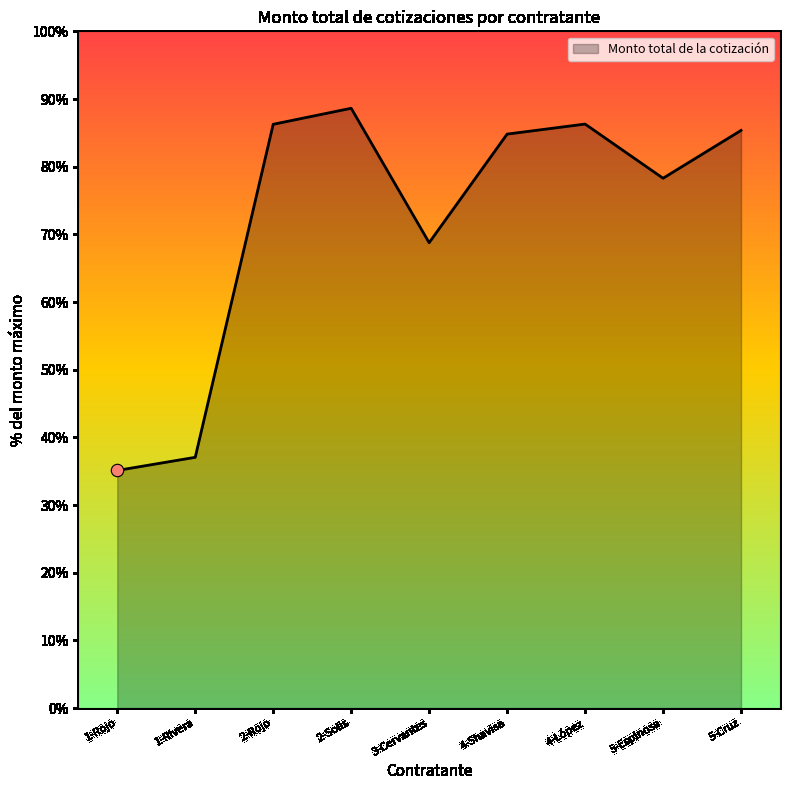

Which has a higher value, 5-Espinosa or 4-Shavisa?

4-Shavisa